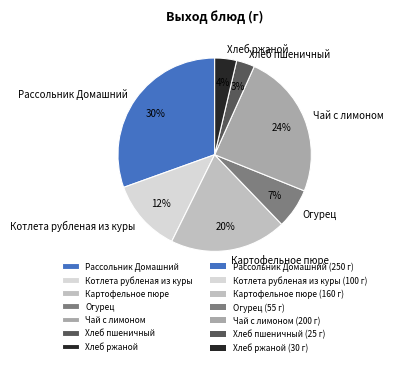

To the nearest percent, what percentage of the pie is Хлеб пшеничный?

3%